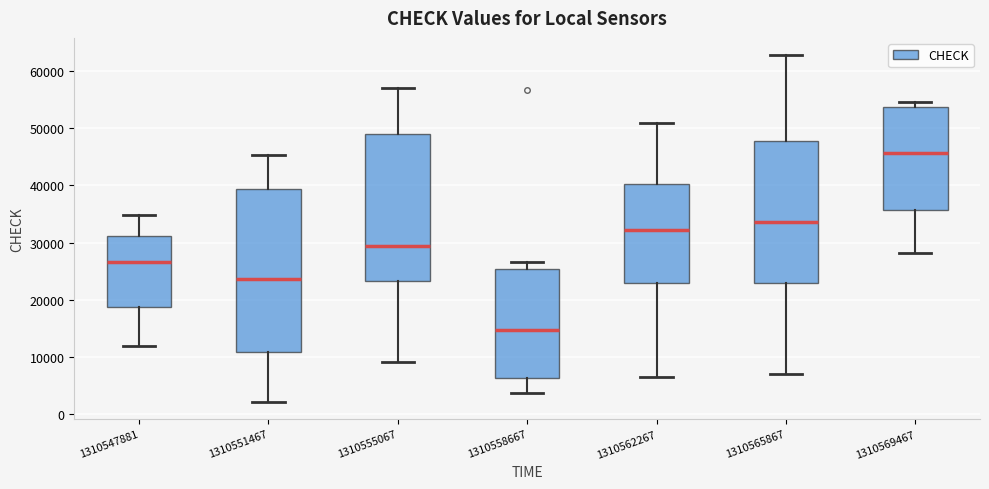

Which box has the highest median line?

1310569467